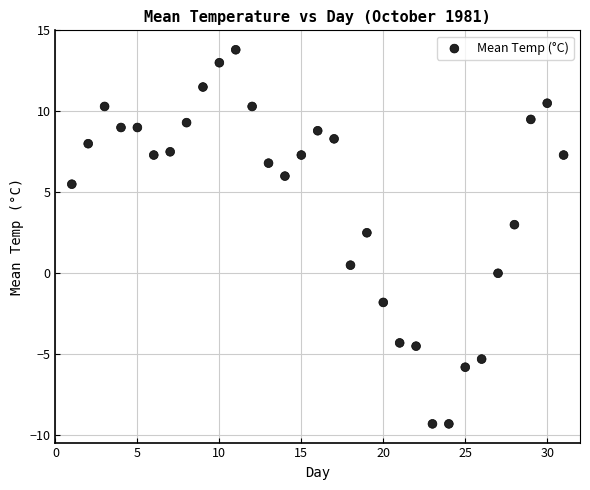

What Y value in the scatter plot is closest to 2?

2.5